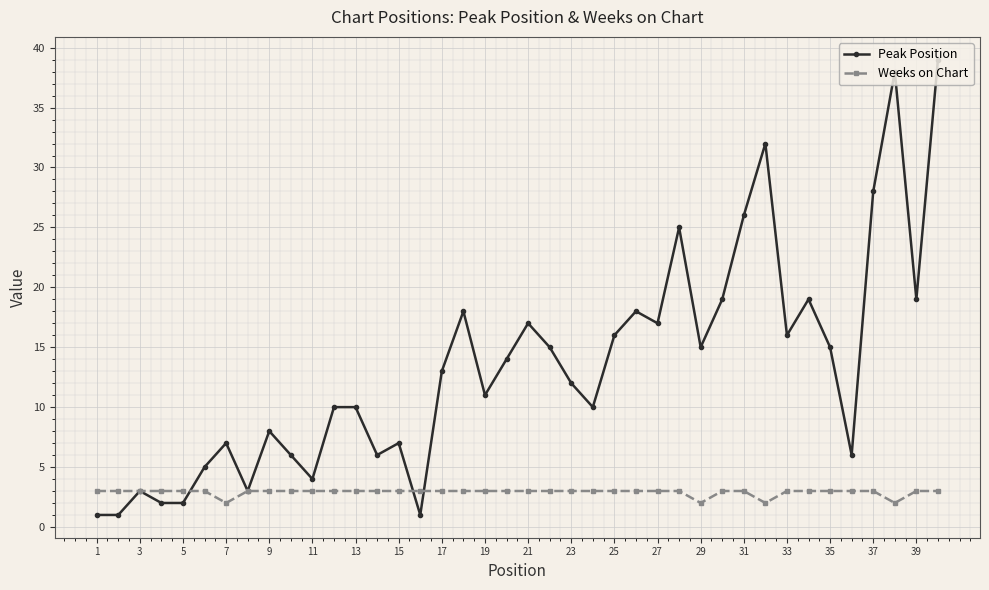

What is the value of the Weeks on Chart point at the 30th from the left?

3